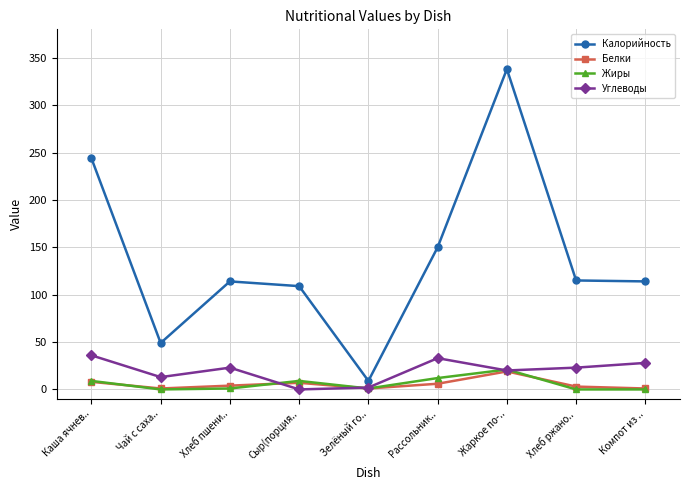

What is the label of the 5th point from the left?

Зелёный го..